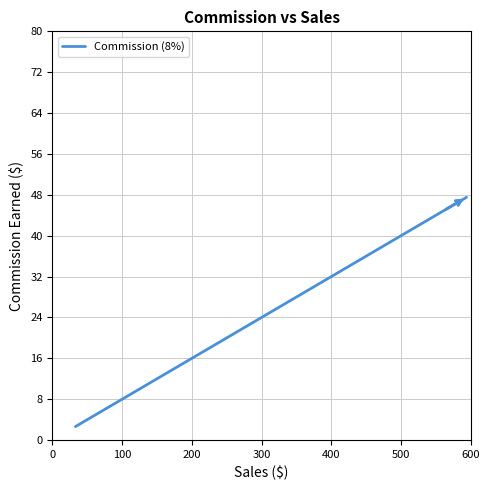

How many values are below 26?

9